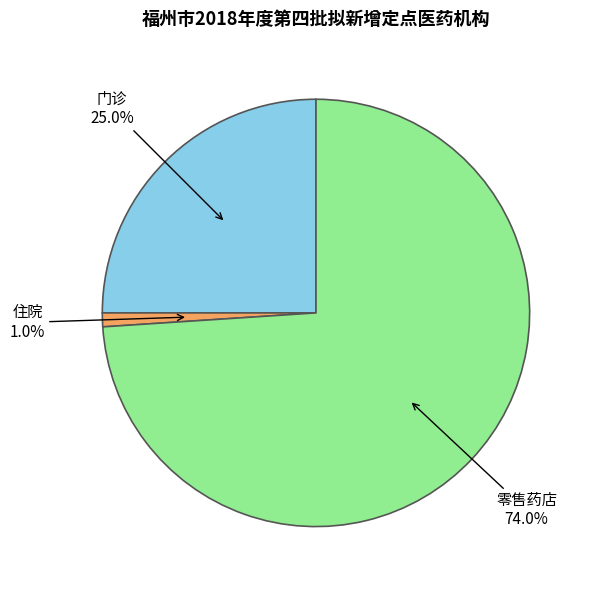

Which slice is the largest?

零售药店